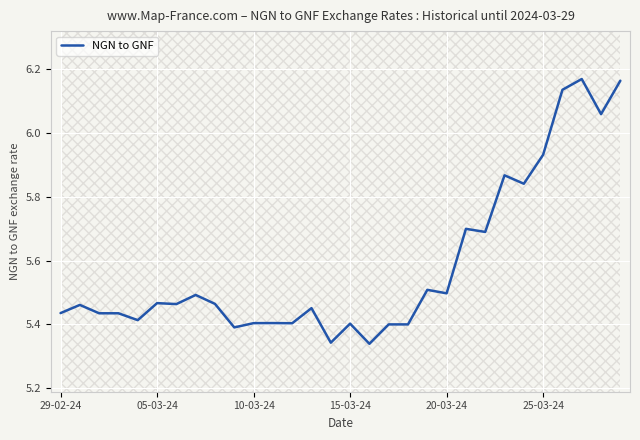

What is the difference between the maximum and minimum values?

0.8